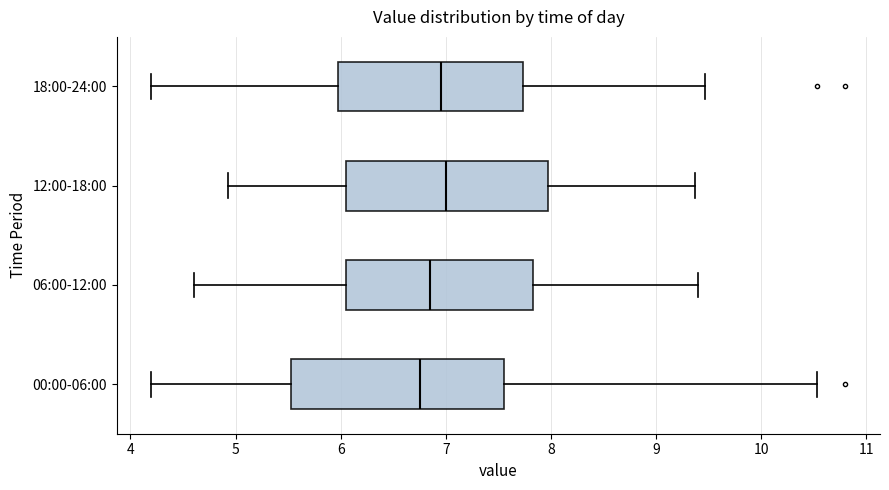

Where does the right whisker of the box for 06:00-12:00 end on the x-axis? The values are not printed on the chart, so give them approximately, as read against the axis.

9.4